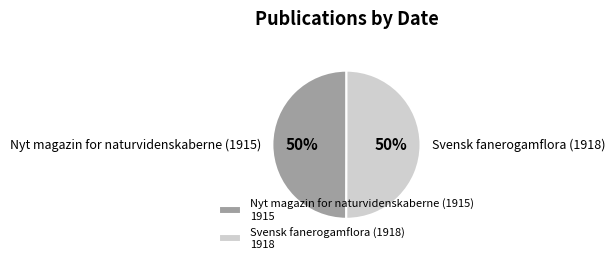

Is the sum of Nyt magazin for naturvidenskaberne (1915) and Svensk fanerogamflora (1918) greater than half?

Yes